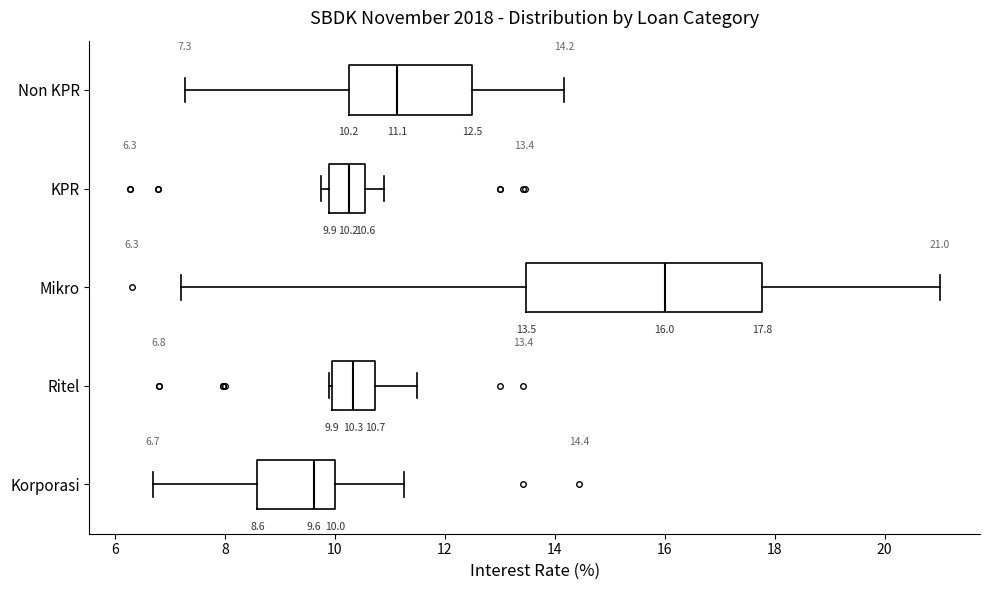

Comparing the boxes themselves (not the whiskers), which one is the widest?

Mikro